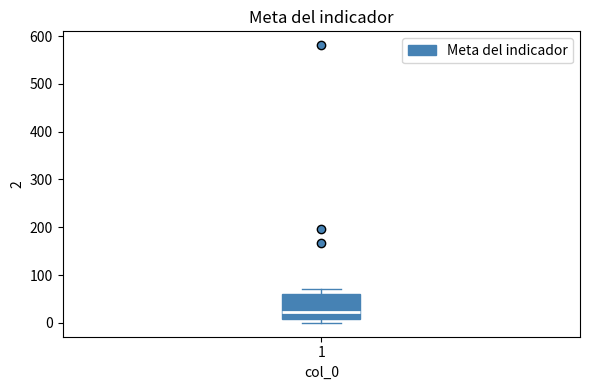

Transcribe this box plot: give where the median line is, the range the box spans, and where the two whiskers end, as read against the y-axis. The values are not printed on the chart, so give them approximately, as read against the axis.

median 20, box 10 to 60, whiskers 0 to 70